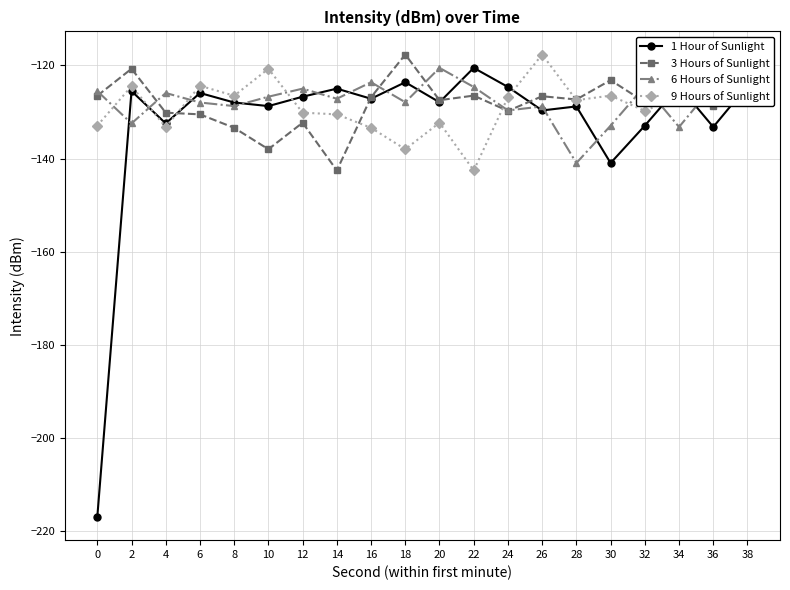

How many lines are shown in the chart?

4